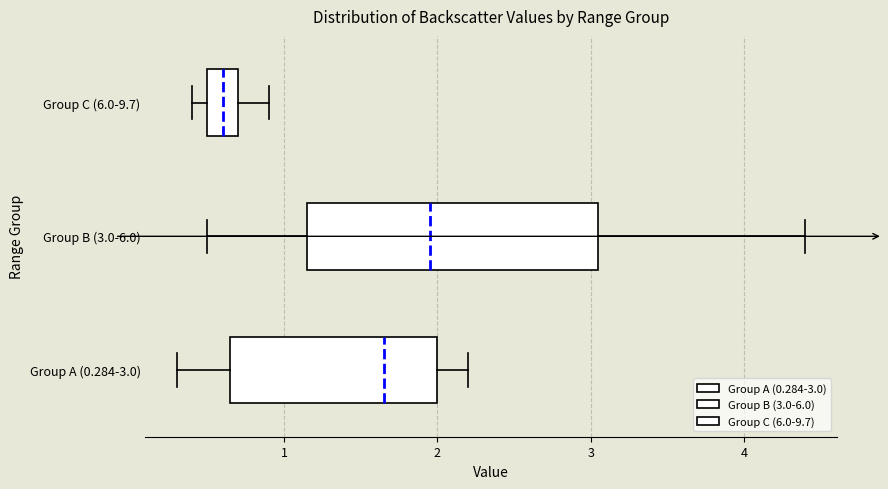

Where does the median line of the box for Group A (0.284-3.0) sit on the x-axis? The values are not printed on the chart, so give them approximately, as read against the axis.

1.7